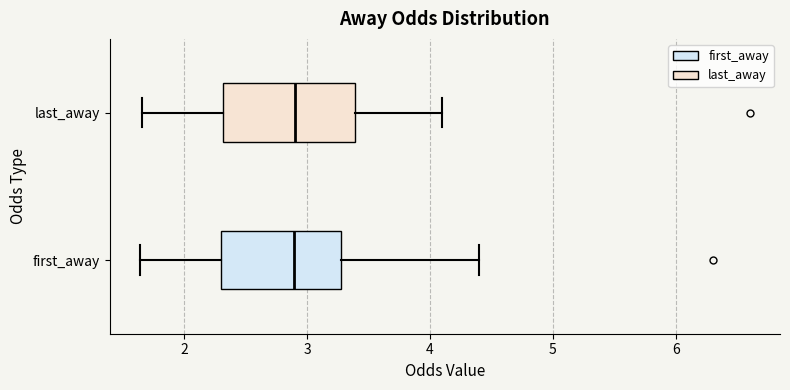

Reading bottom to top, transcribe this box plot: for each box, give where its median line is, the range the box spans, and where its two whiskers end, as read against the x-axis. The values are not printed on the chart, so give them approximately, as read against the axis.

first_away: median 2.9, box 2.3 to 3.3, whiskers 1.6 to 4.4
last_away: median 2.9, box 2.3 to 3.4, whiskers 1.7 to 4.1